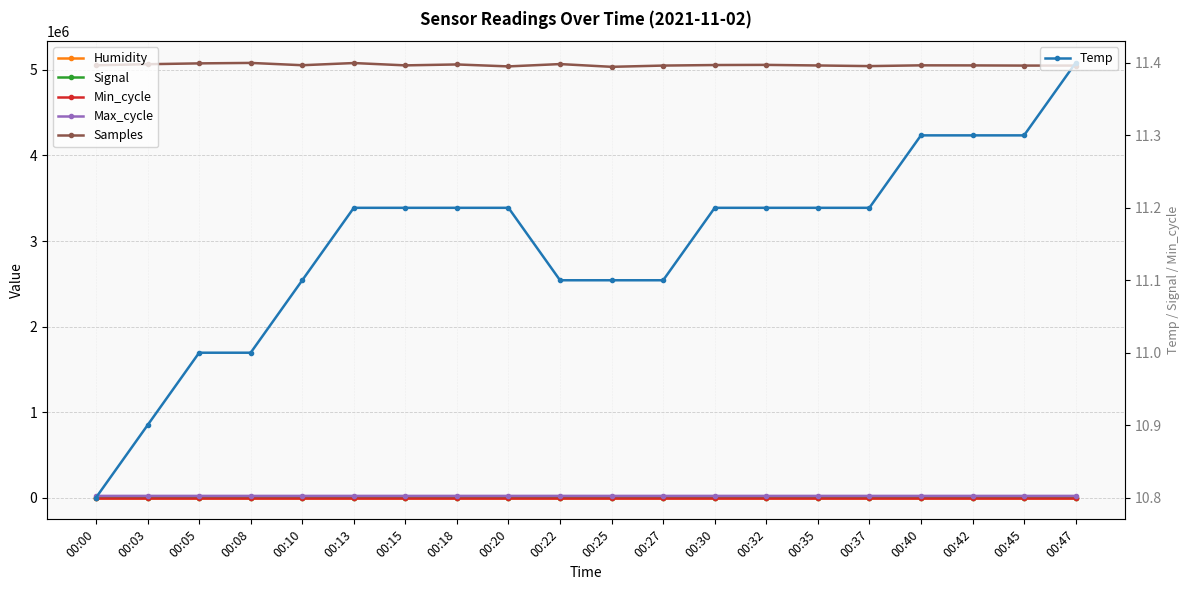

Reading right to left, list all the values displayed in this chart.

Humidity: 99.9	99.9	99.9	99.9	99.9	99.9	99.9	99.9	99.9	99.9	99.9	99.9	99.9	99.9	99.9	99.9	99.9	99.9	99.9	99.9
Signal: -87.0	-87.0	-88.0	-88.0	-88.0	-88.0	-89.0	-89.0	-90.0	-90.0	-89.0	-89.0	-90.0	-91.0	-91.0	-94.0	-92.0	-91.0	-91.0	-92.0
Min_cycle: 28.0	28.0	28.0	28.0	28.0	28.0	28.0	28.0	28.0	28.0	28.0	28.0	28.0	28.0	28.0	28.0	28.0	28.0	28.0	28.0
Max_cycle: 19908.0	19909.0	19917.0	19971.0	19916.0	19908.0	19920.0	19952.0	19944.0	19912.0	20118.0	19916.0	19913.0	19928.0	19961.0	19917.0	19933.0	19949.0	20004.0	19897.0
Samples: 5050972.0	5050850.0	5052962.0	5053812.0	5044821.0	5052219.0	5059100.0	5057337.0	5051004.0	5036465.0	5068504.0	5041336.0	5064073.0	5053413.0	5080601.0	5055115.0	5082074.0	5076693.0	5067009.0	5054563.0
Temp: 11.4	11.3	11.3	11.3	11.2	11.2	11.2	11.2	11.1	11.1	11.1	11.2	11.2	11.2	11.2	11.1	11.0	11.0	10.9	10.8